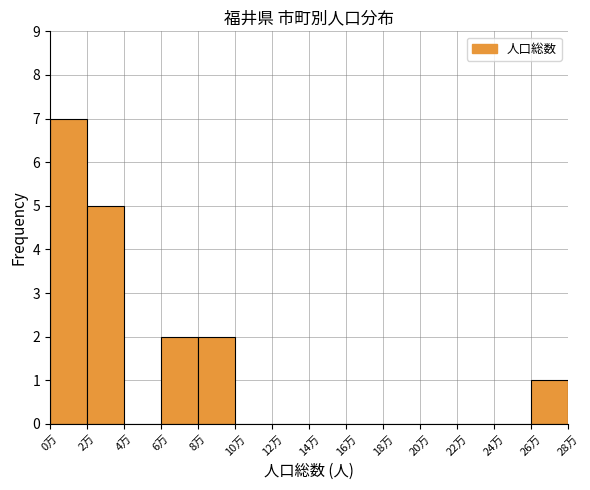

Reading right to left, extract all data points from this chart.

26万=1	24万=0	22万=0	20万=0	18万=0	16万=0	14万=0	12万=0	10万=0	8万=2	6万=2	4万=0	2万=5	0万=7